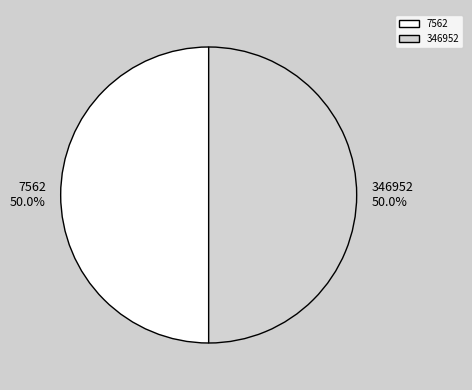

To the nearest percent, what percentage of the pie is 346952?

50%